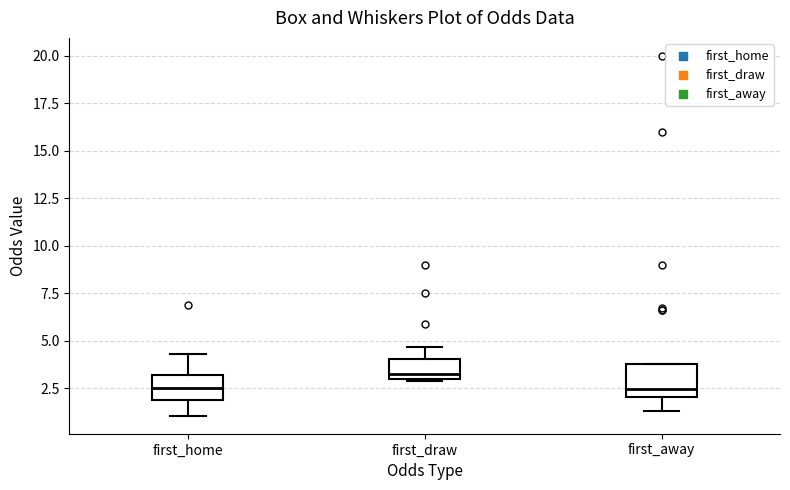

Where does the upper whisker of the box for first_draw end on the y-axis? The values are not printed on the chart, so give them approximately, as read against the axis.

4.5